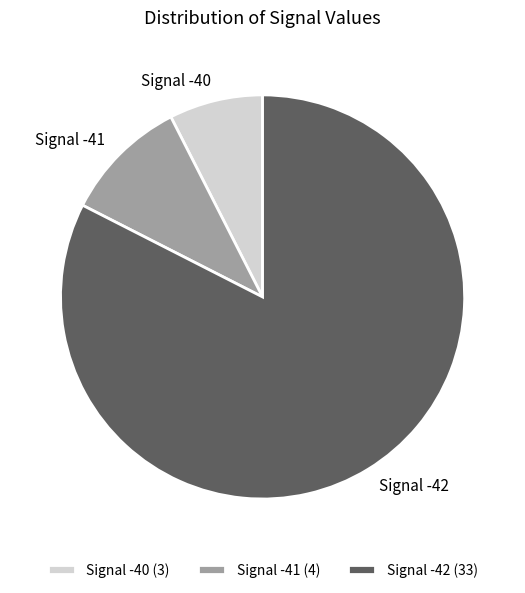

True or false: Signal -42 accounts for 82% of the total.

True